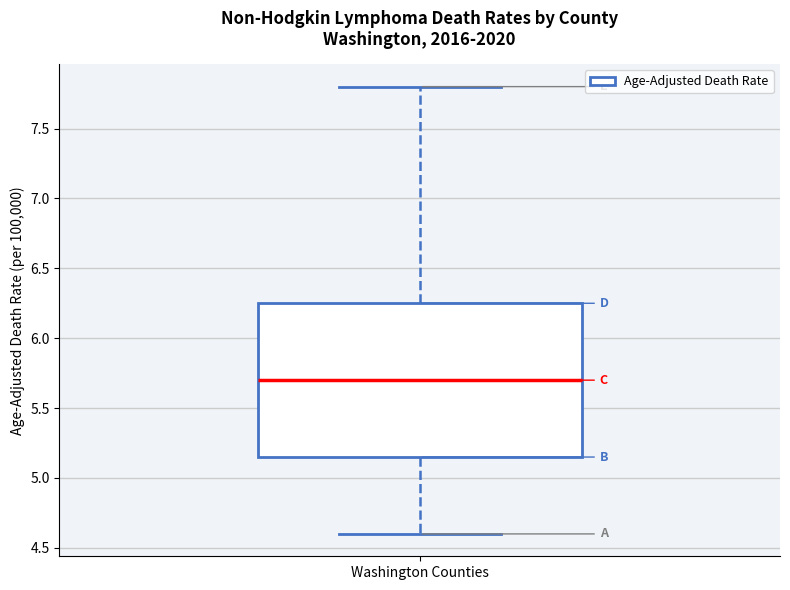

Read this box plot against the y-axis: the position of the median line, the range covered by the box, and the ends of both whiskers. The values are not printed on the chart, so give them approximately, as read against the axis.

median 5.70, box 5.15 to 6.25, whiskers 4.60 to 7.80